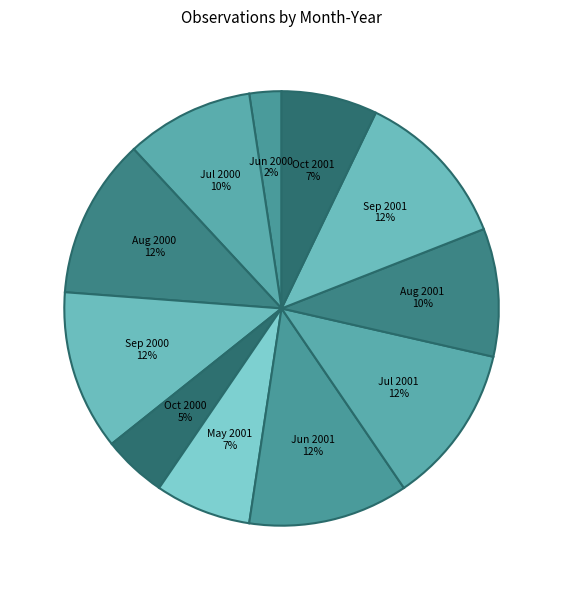

Does Jun 2000 represent more than half of the total?

No